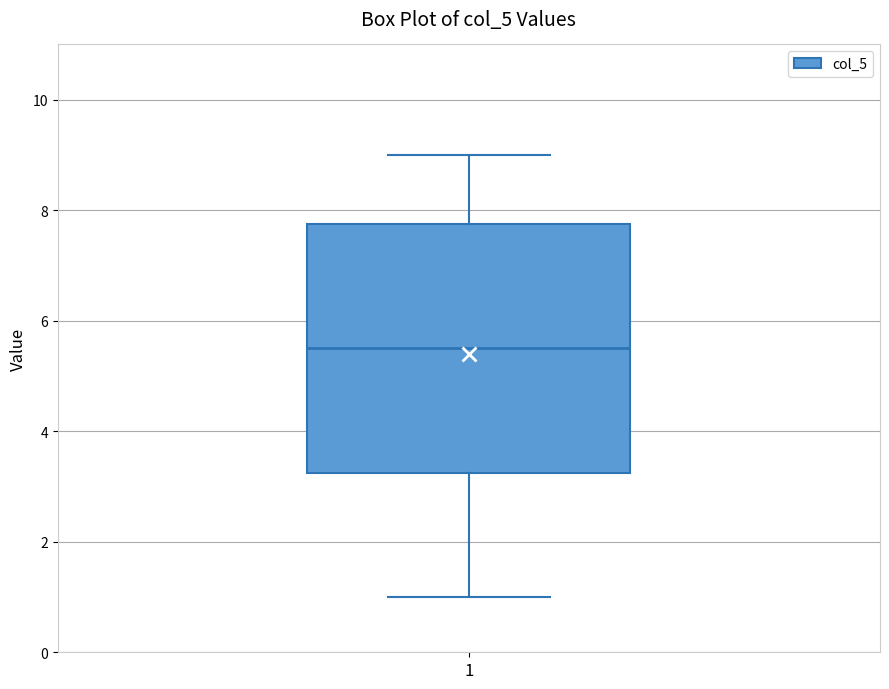

Read this box plot against the y-axis: the position of the median line, the range covered by the box, and the ends of both whiskers. The values are not printed on the chart, so give them approximately, as read against the axis.

median 5.6, box 3.2 to 7.8, whiskers 1.0 to 9.0